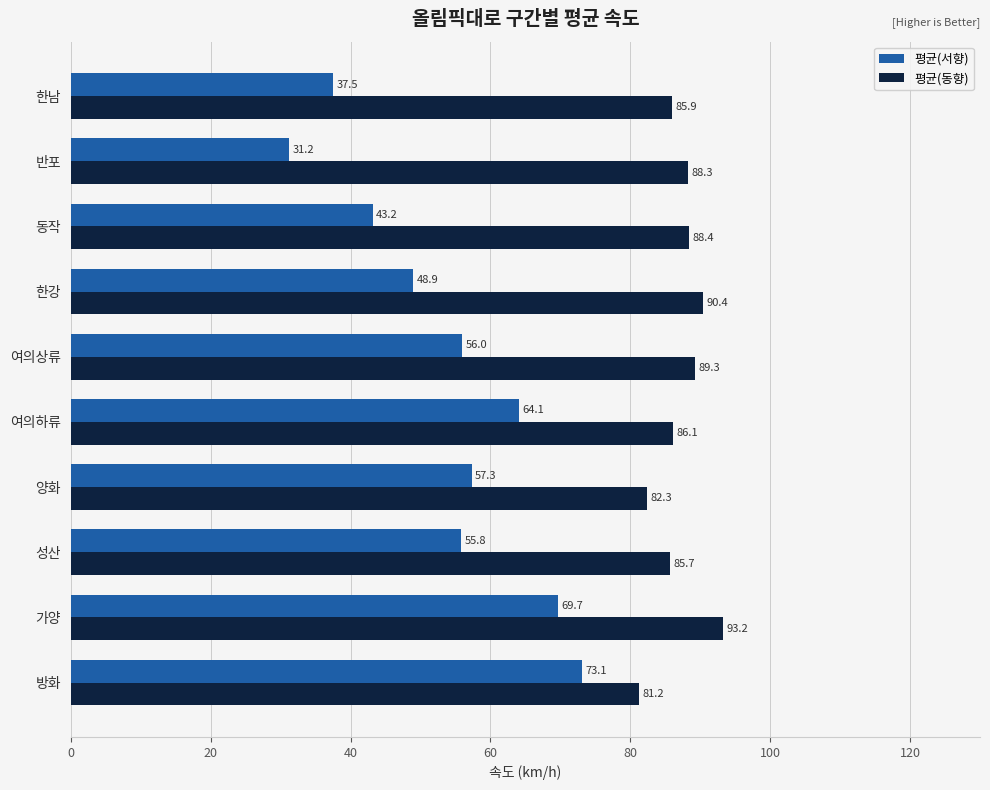

Where is 평균(동향) nearest to the value 87?

여의하류